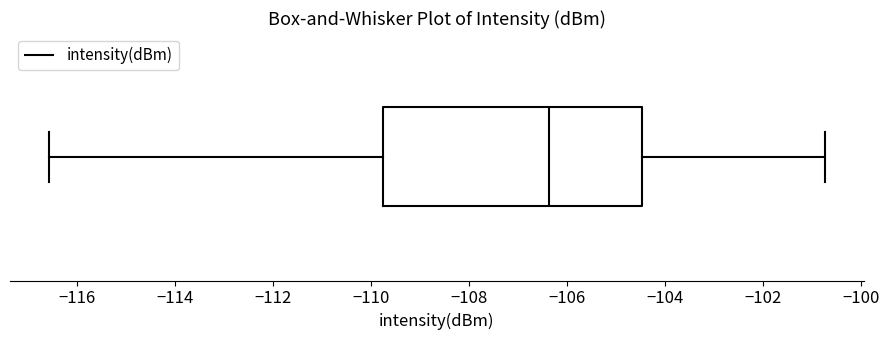

Where does the median line of the box sit on the x-axis? The values are not printed on the chart, so give them approximately, as read against the axis.

-106.4